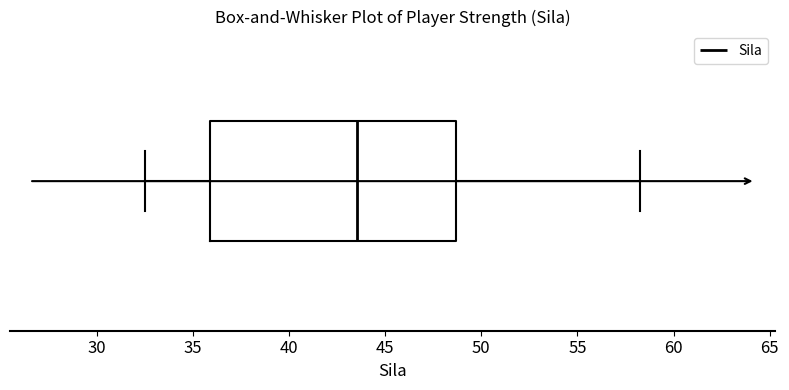

Where does the left whisker of the box end on the x-axis? The values are not printed on the chart, so give them approximately, as read against the axis.

32.5